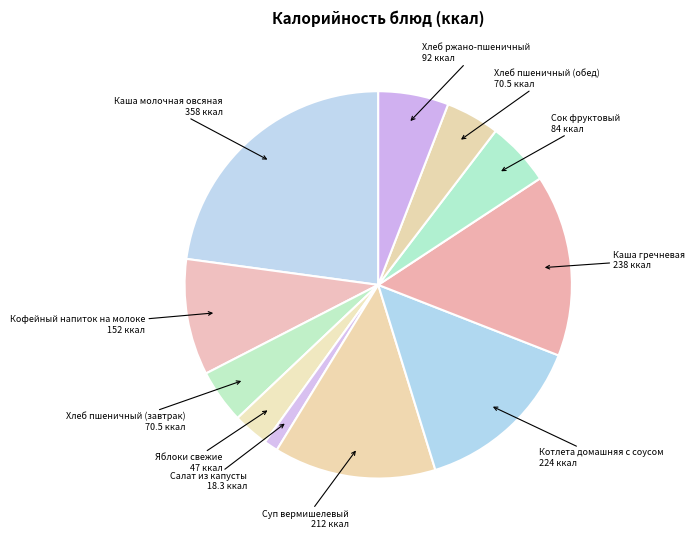

How many slices are in this pie chart?

11